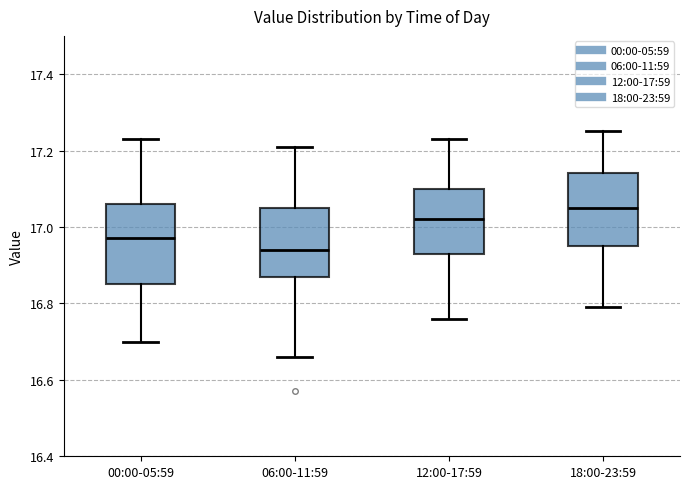

Which box's median line is the highest?

18:00-23:59